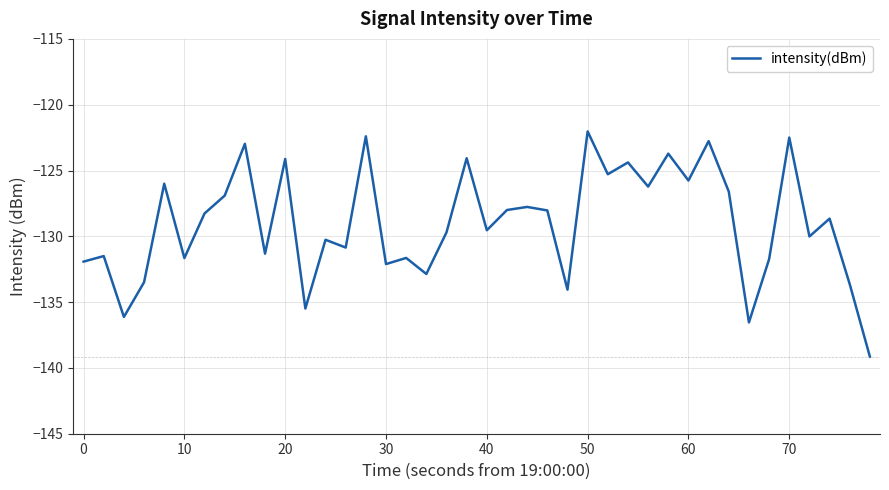

How many interior local valleys (lower than both neighbors) does the data have?

14